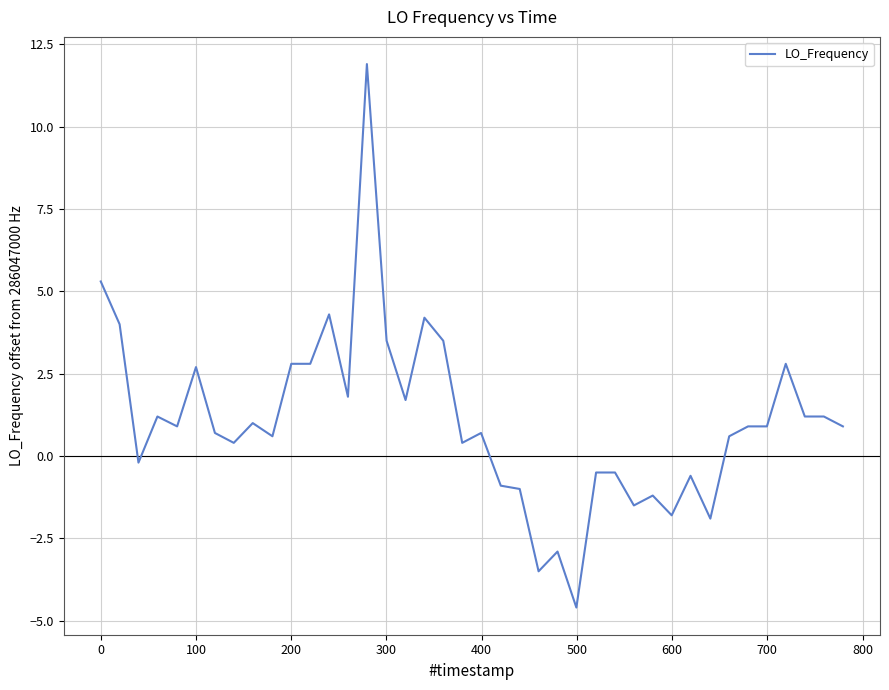

What is the smallest value displayed?

-4.6